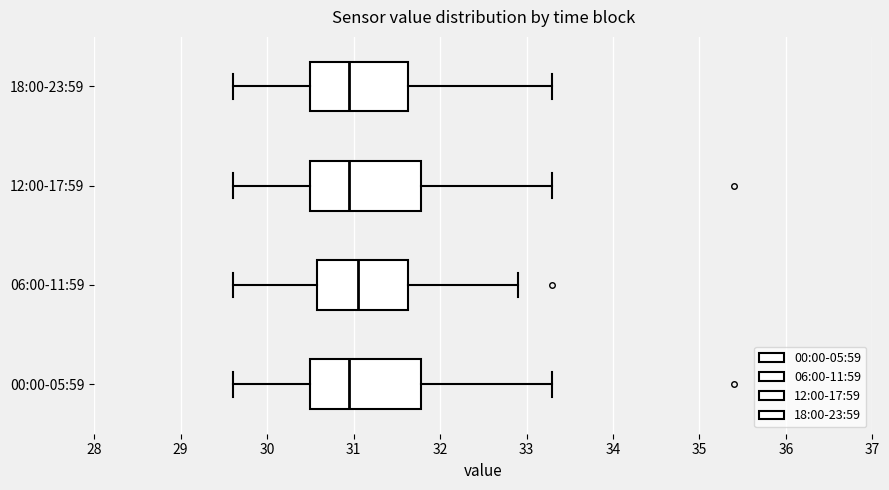

Reading bottom to top, read every box against the x-axis: the position of its median line, the range the box covers, and the ends of its whiskers. The values are not printed on the chart, so give them approximately, as read against the axis.

00:00-05:59: median 31.0, box 30.5 to 31.8, whiskers 29.6 to 33.3
06:00-11:59: median 31.1, box 30.6 to 31.6, whiskers 29.6 to 32.9
12:00-17:59: median 31.0, box 30.5 to 31.8, whiskers 29.6 to 33.3
18:00-23:59: median 31.0, box 30.5 to 31.6, whiskers 29.6 to 33.3